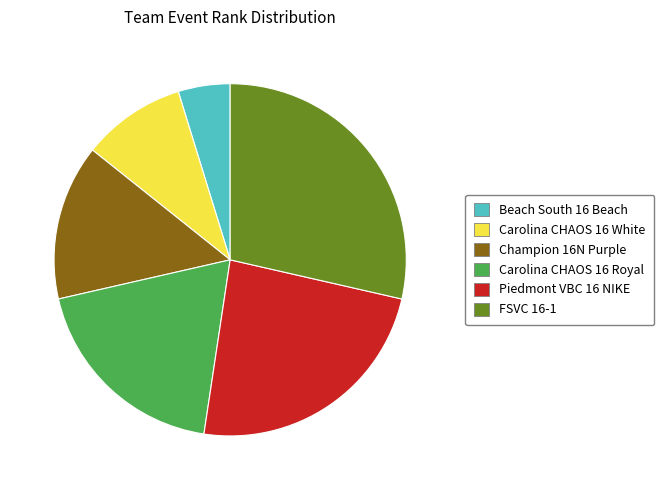

Combined, do Piedmont VBC 16 NIKE and Champion 16N Purple account for over 50%?

No